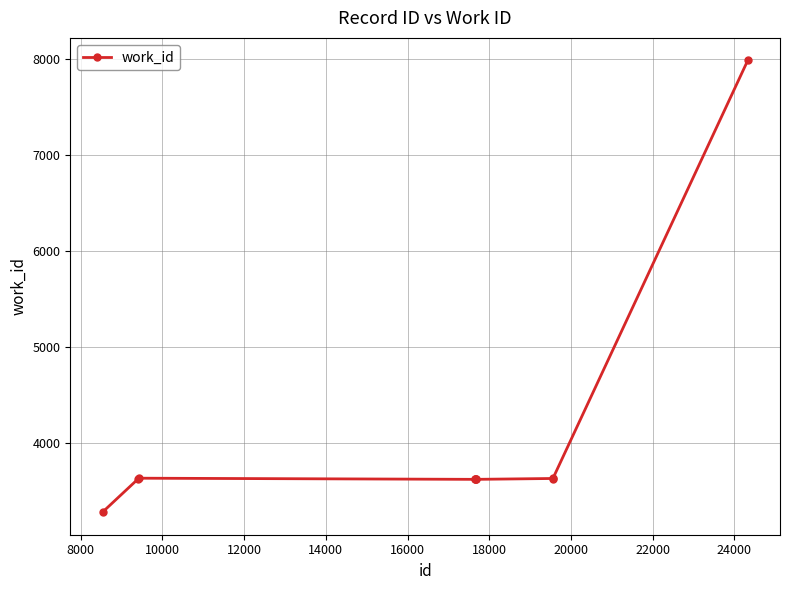

What is the minimum value shown in the chart?

3275